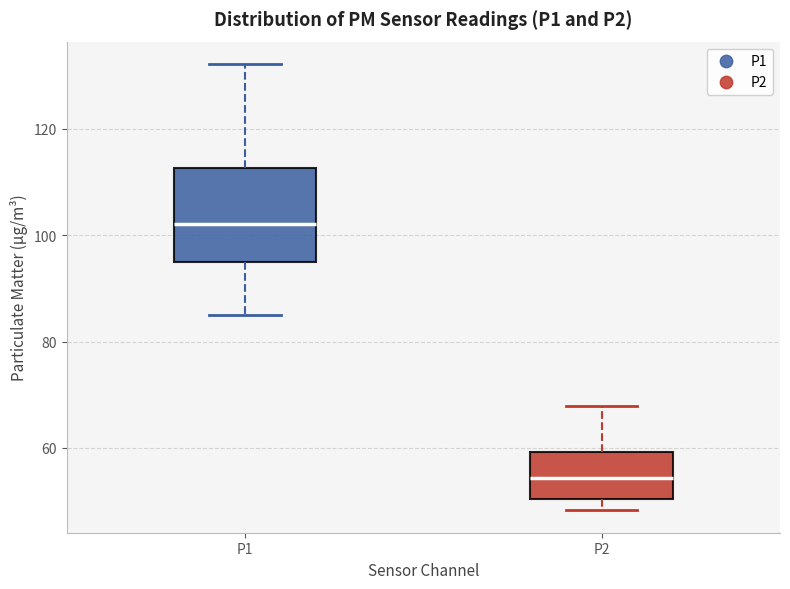

Which box's median line is the lowest?

P2